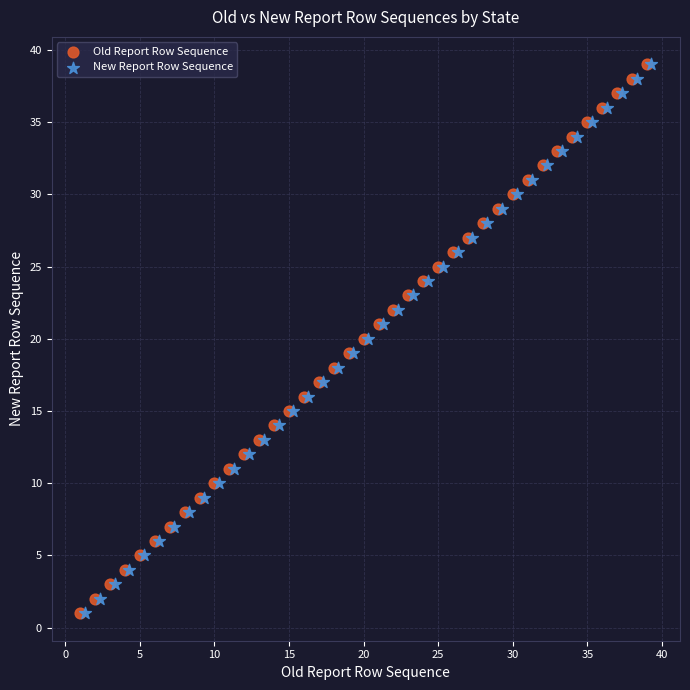

What are all the series names shown in the legend?

Old Report Row Sequence, New Report Row Sequence